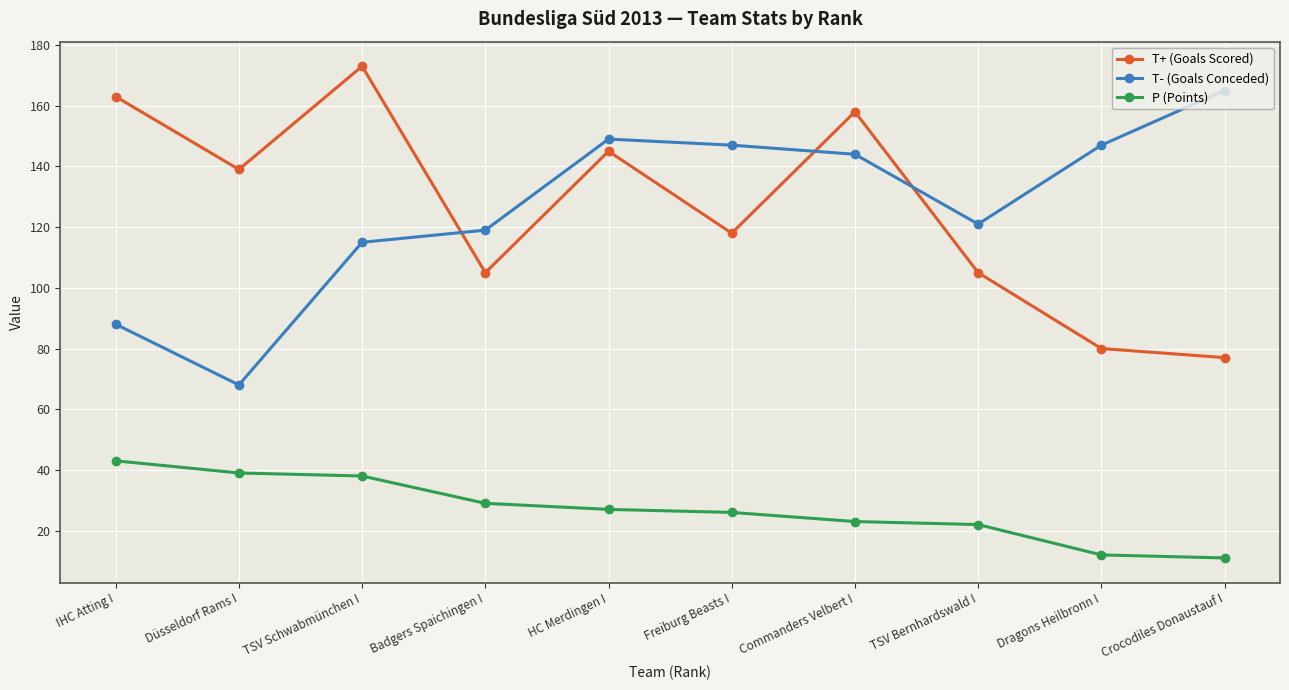

True or false: T+ (Goals Scored) and P (Points) intersect in this chart.

False